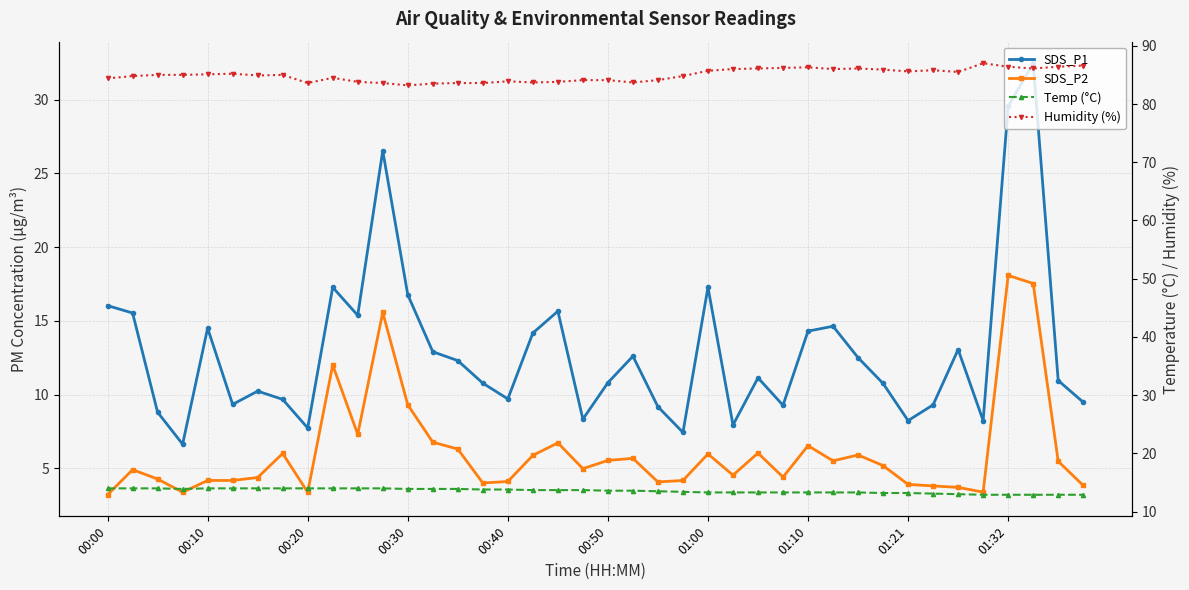

Which has a higher value, 29 or 33?

29